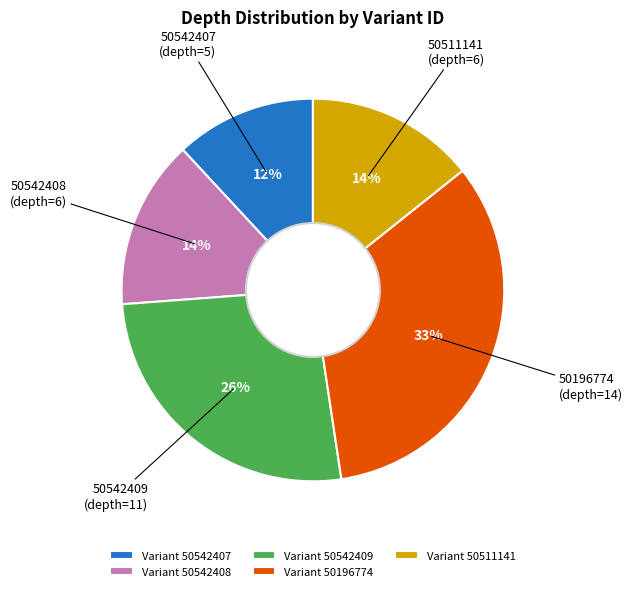

Is the sum of Variant 50542409 and Variant 50511141 greater than half?

No